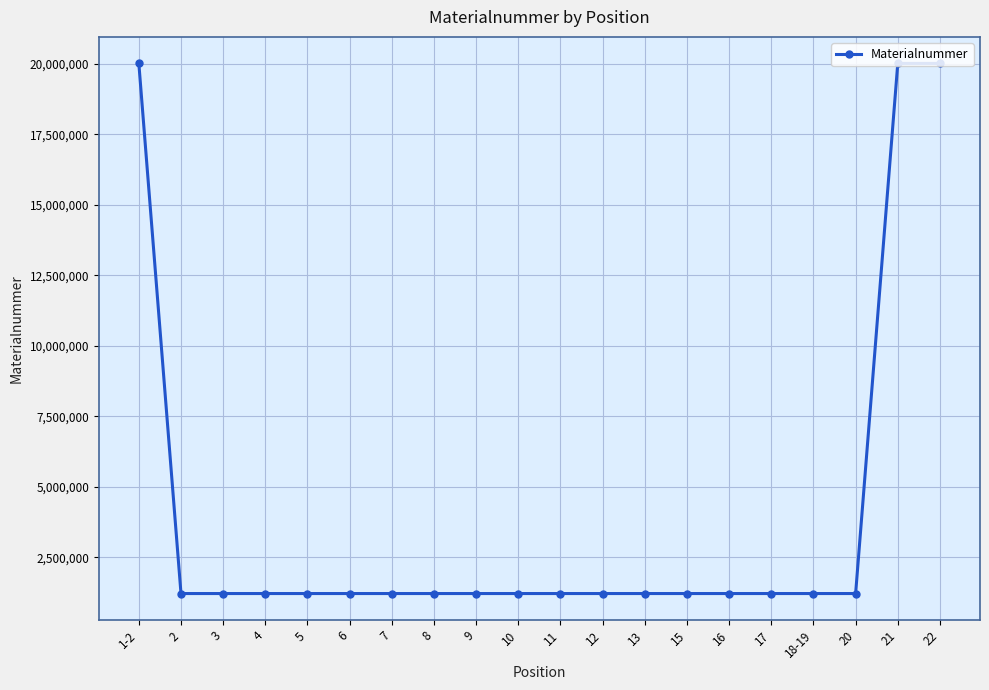

True or false: there are more than 0 points higher than both neighbors.

True